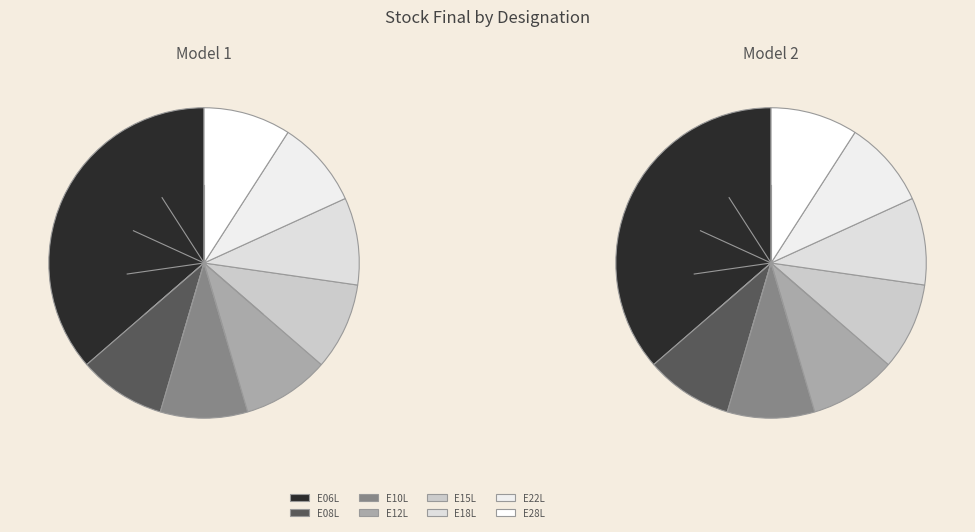

To the nearest percent, what portion does E08L represent?

9%